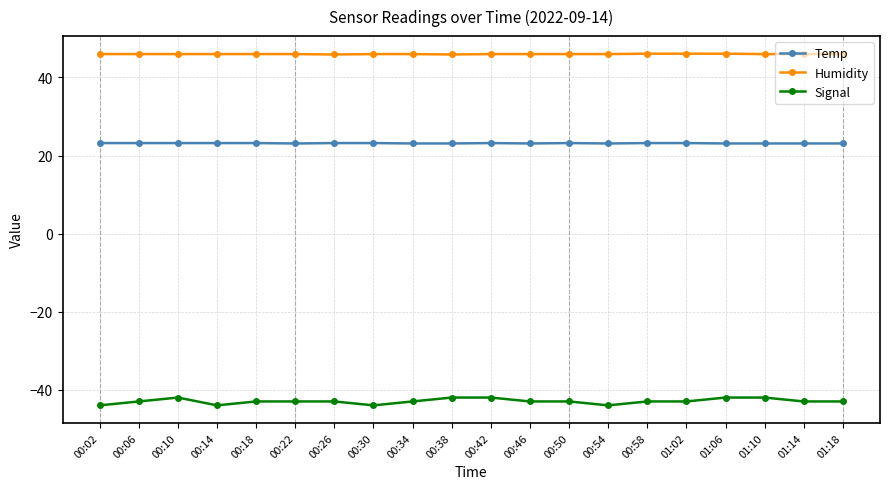

True or false: Temp and Humidity cross at least once.

False